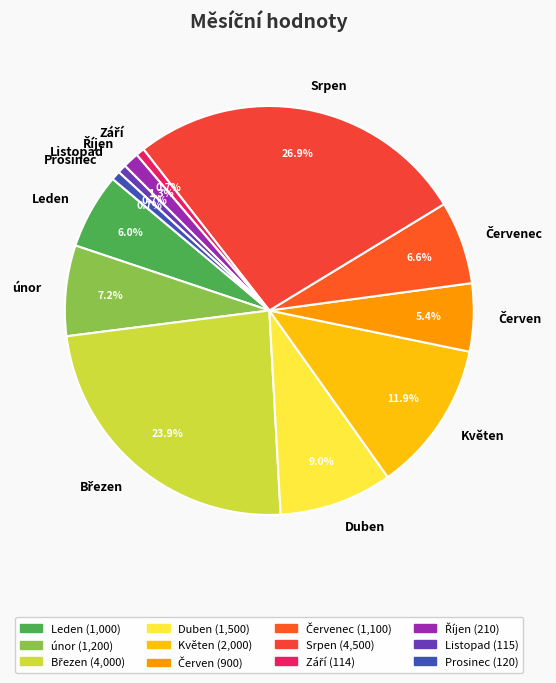

Which category has the biggest portion of the pie?

Srpen